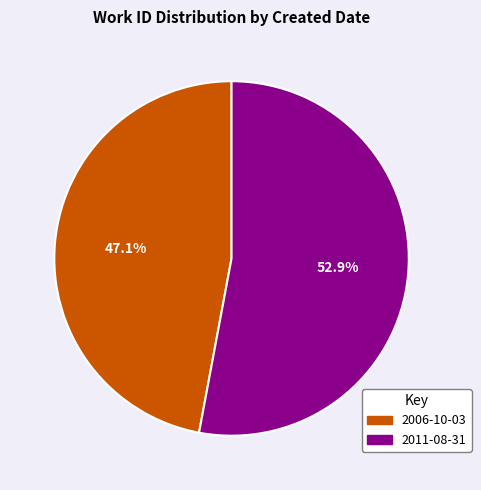

To the nearest percent, what portion does 2011-08-31 represent?

53%